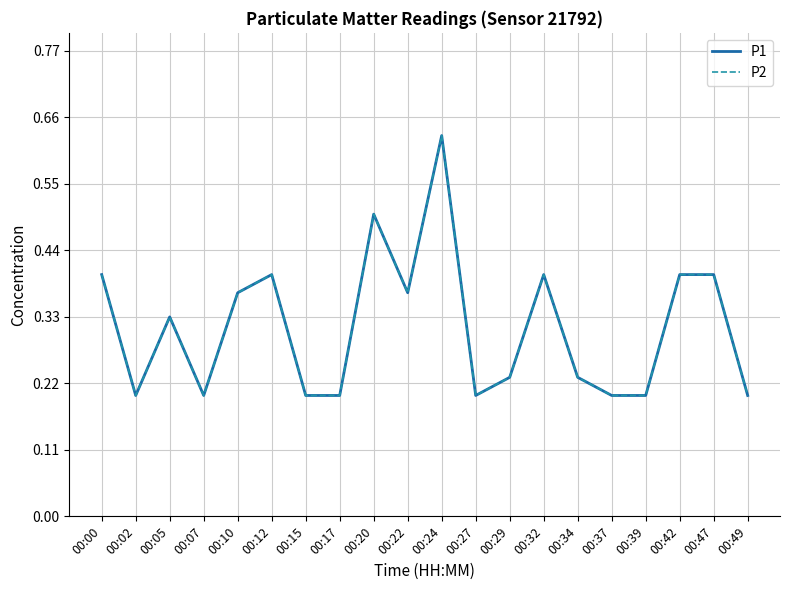

How many lines are shown in the chart?

2